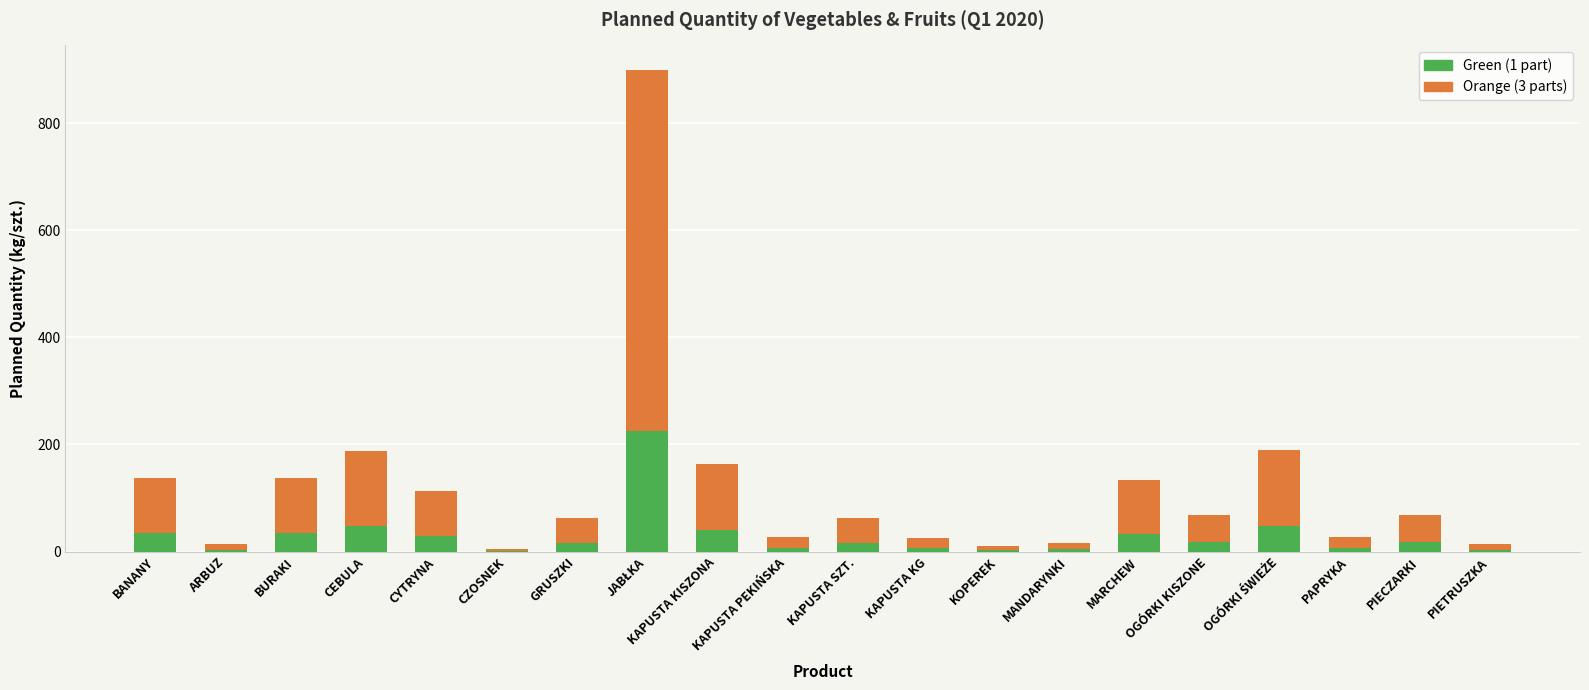

What is the difference between the second highest and second lowest values?

180